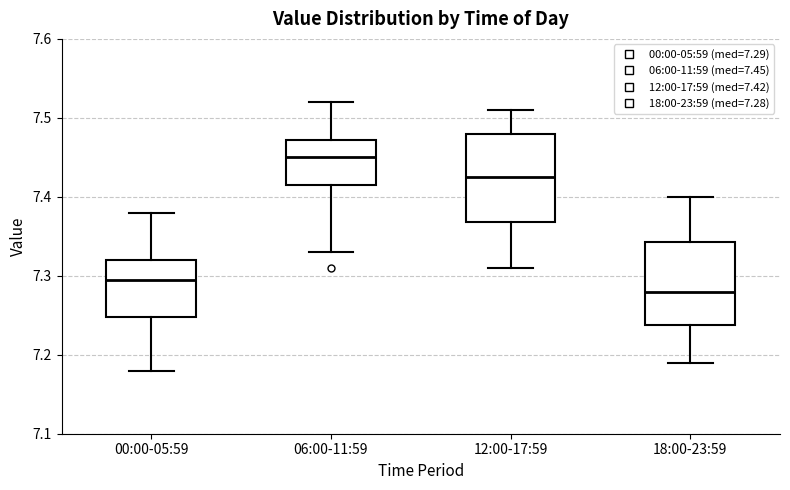

Which box's median line is the lowest?

18:00-23:59